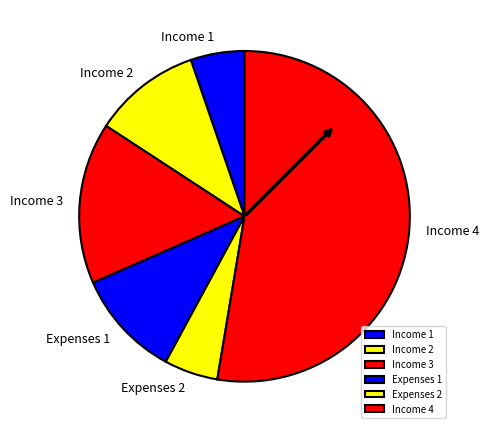

Combined, do Expenses 2 and Income 1 account for over 50%?

No